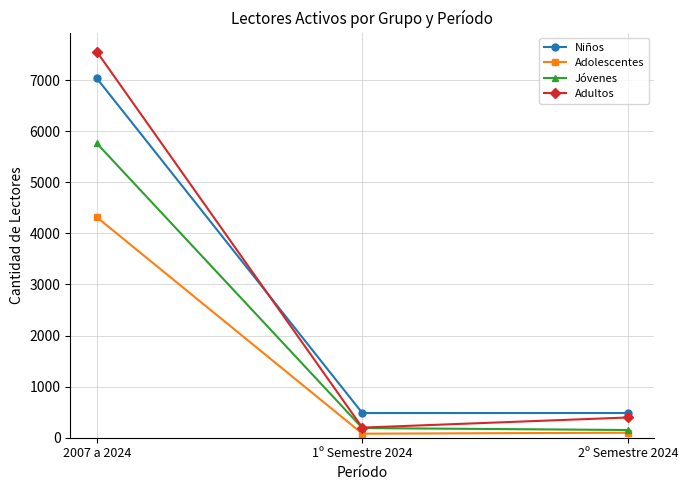

Which series has the largest range (max minus min)?

Adultos